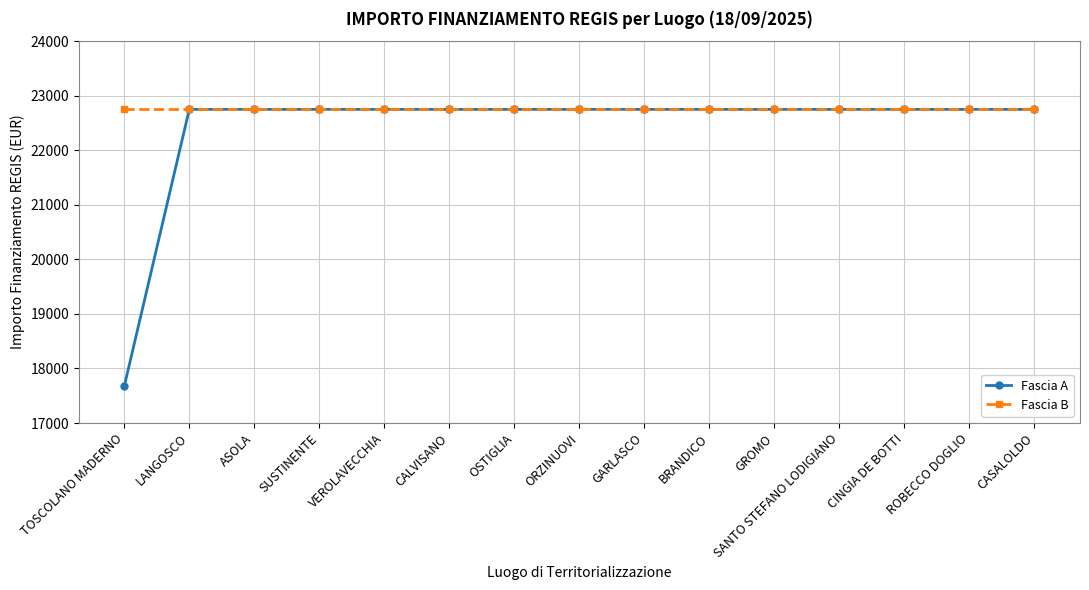

What is the average value of the Fascia A series?

22411.7